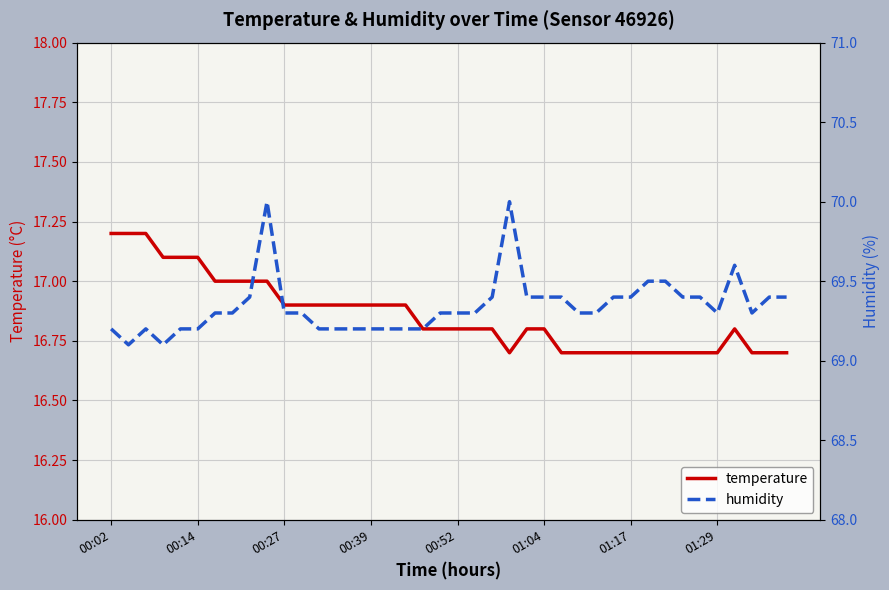

What is the maximum value for temperature?

17.2